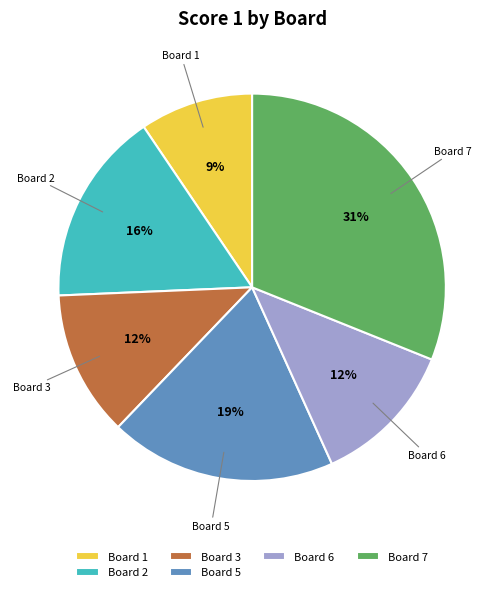

Between Board 7 and Board 3, which is larger?

Board 7